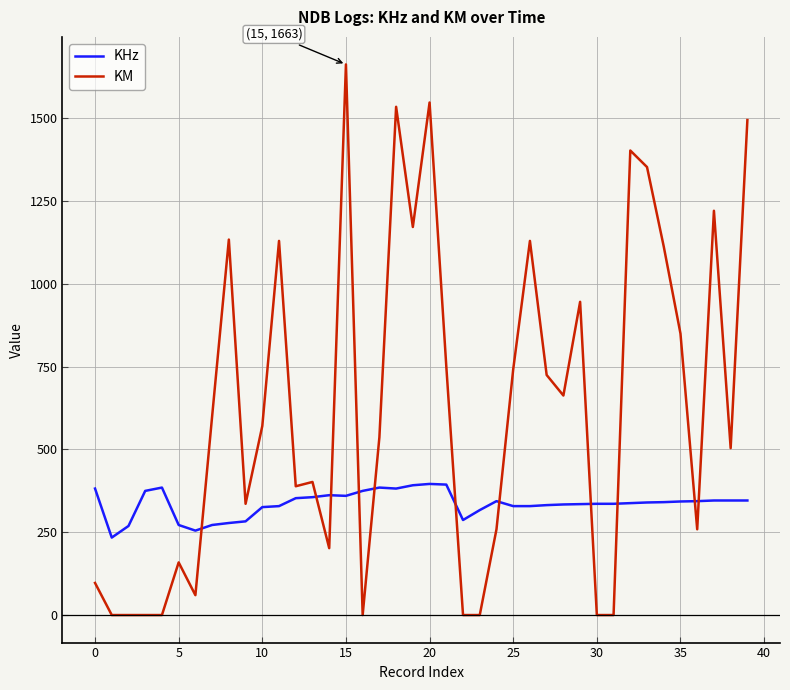

Rank the series by their maximum value, from lowest to highest.

KHz, KM